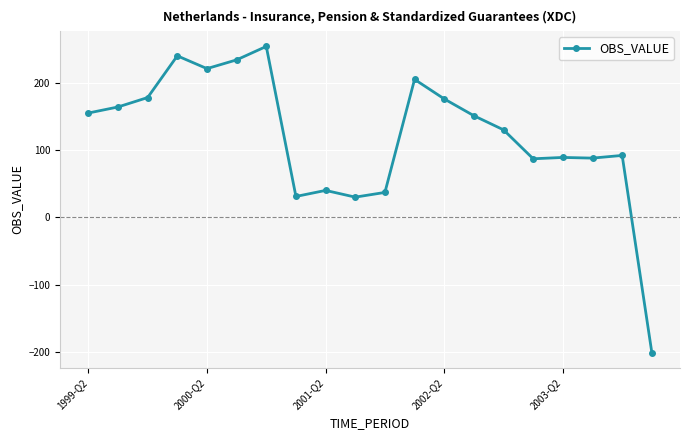

What is the greatest value displayed?

254